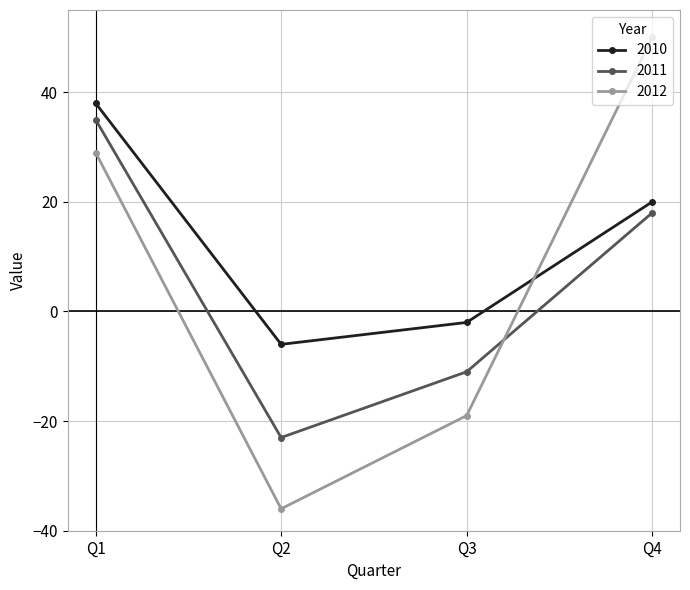

List the series in order of their overall mean, highest first.

2010, 2012, 2011